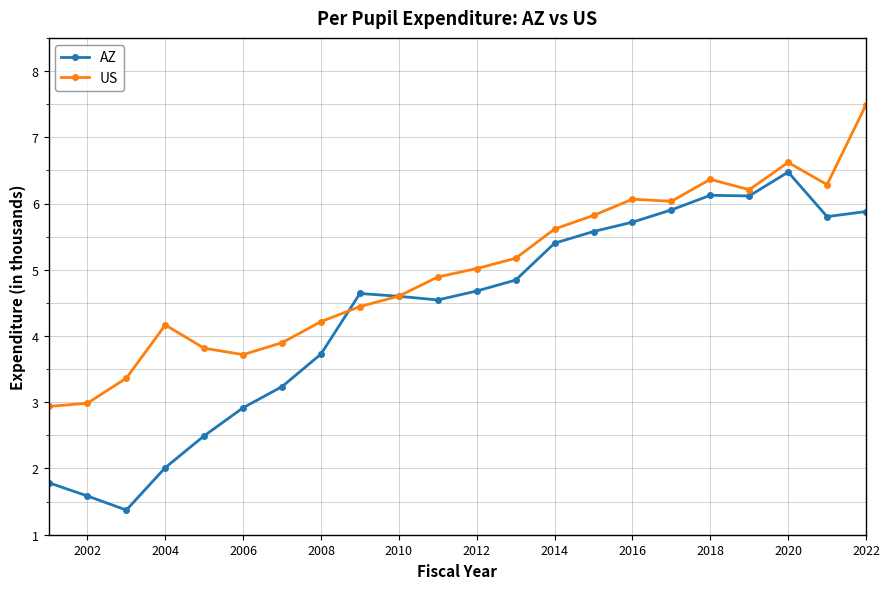

Which series has the largest total across all categories?

US